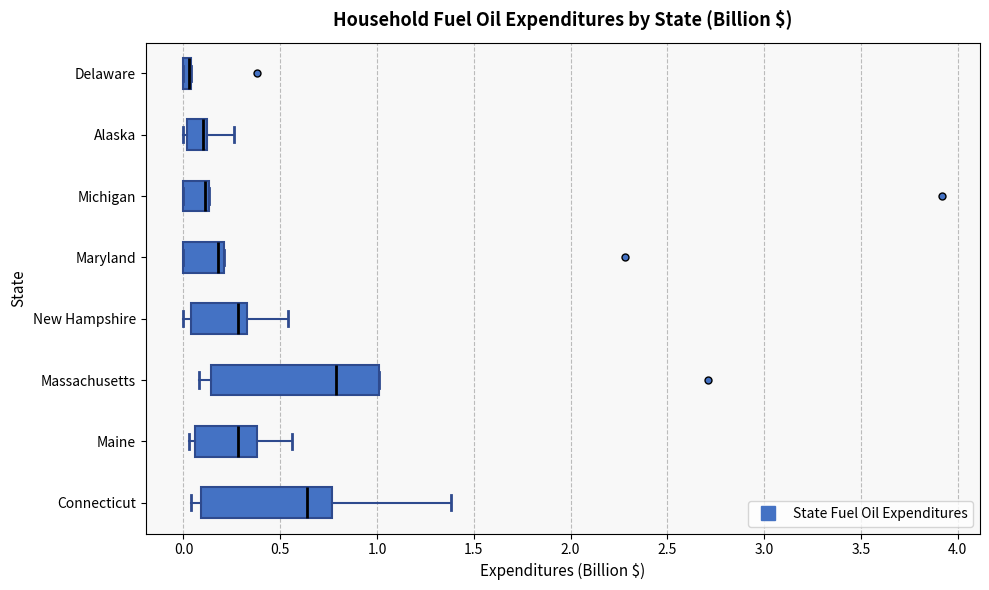

Where does the right whisker of the box for Maine end on the x-axis? The values are not printed on the chart, so give them approximately, as read against the axis.

0.55